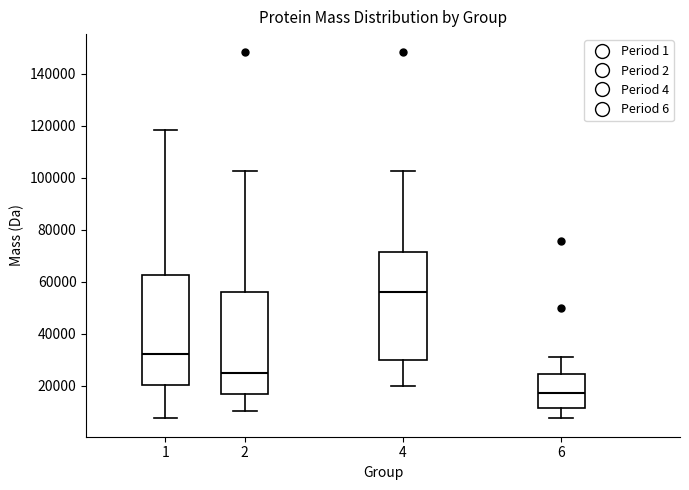

Reading left to right, transcribe this box plot: for each box, give where its median line is, the range the box spans, and where its two whiskers end, as read against the y-axis. The values are not printed on the chart, so give them approximately, as read against the axis.

1: median 32000, box 20000 to 62000, whiskers 8000 to 118000
2: median 26000, box 16000 to 56000, whiskers 10000 to 102000
4: median 56000, box 30000 to 72000, whiskers 20000 to 102000
6: median 18000, box 12000 to 24000, whiskers 8000 to 32000